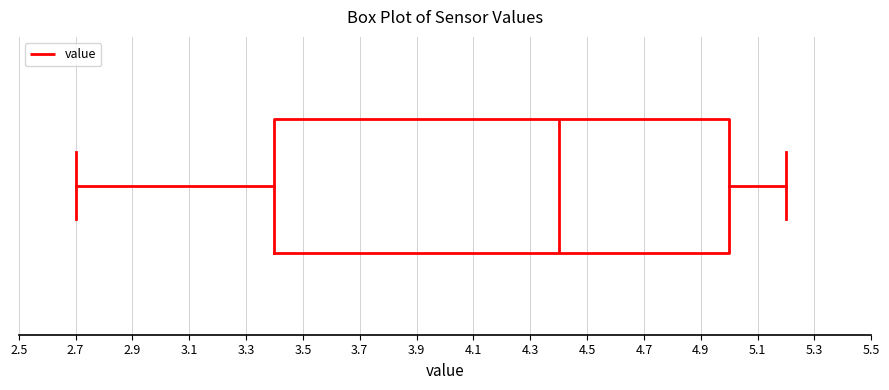

Read this box plot against the x-axis: the position of the median line, the range covered by the box, and the ends of both whiskers. The values are not printed on the chart, so give them approximately, as read against the axis.

median 4.4, box 3.4 to 5.0, whiskers 2.7 to 5.2